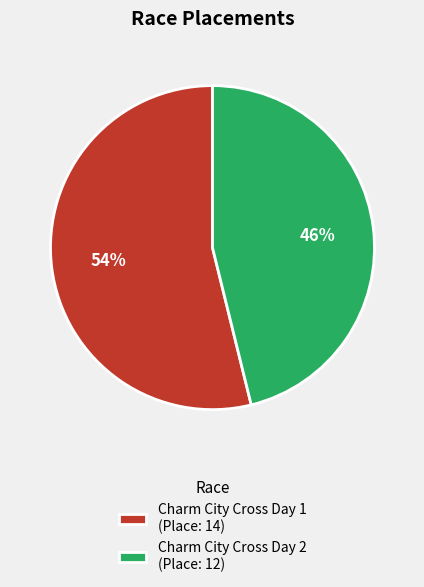

Which slice represents more than half of the pie?

Charm City Cross Day 1